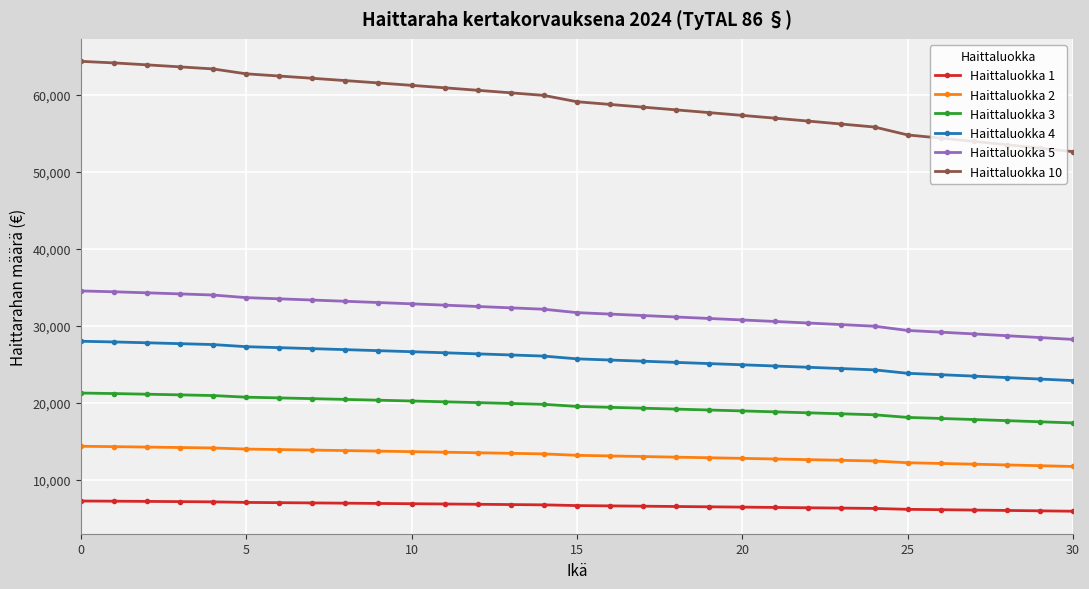

Which series has the largest total across all categories?

Haittaluokka 10